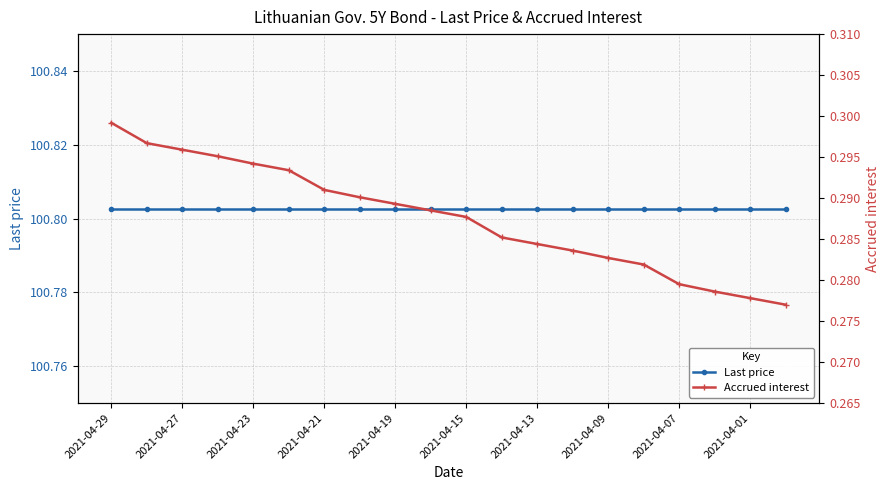

What is the value of the Accrued interest point at the 10th from the left?

0.3